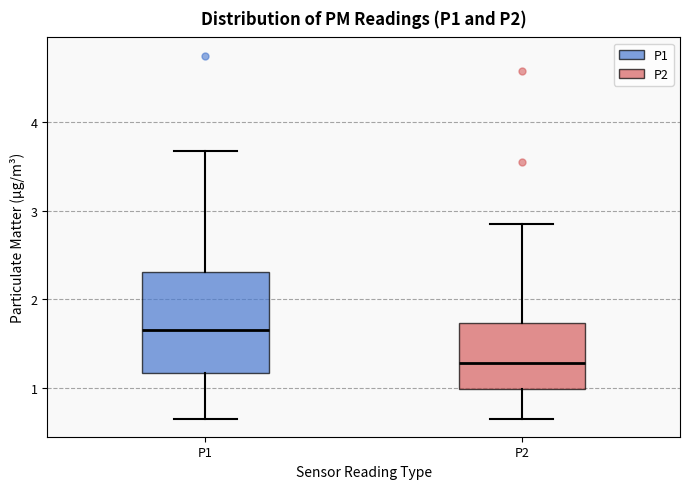

Which box is the tallest, from its lower edge to its upper edge?

P1